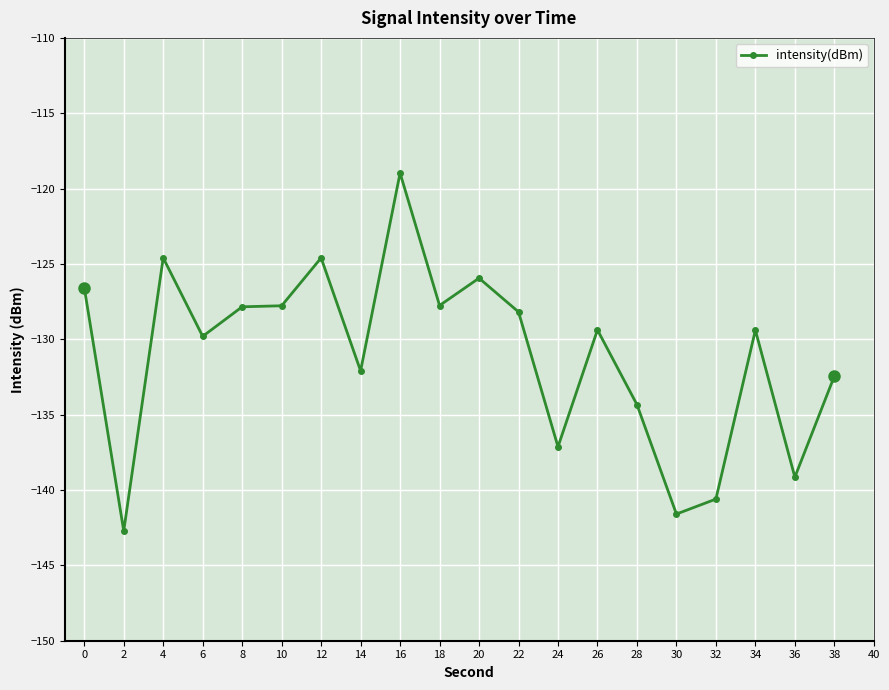

Which category has the highest value across all series?

16